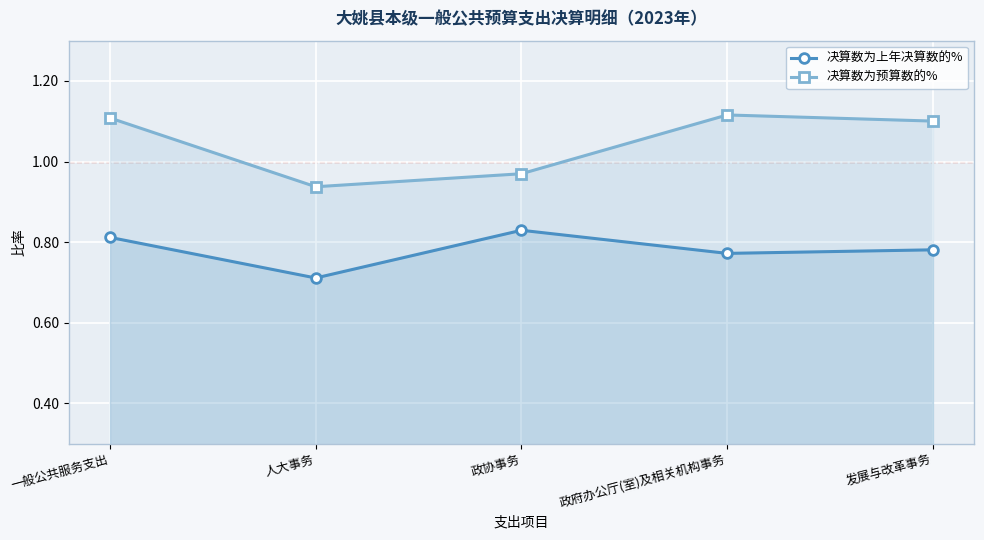

List the labels in order of 决算数为上年决算数的% value, smallest first.

人大事务, 政府办公厅(室)及相关机构事务, 发展与改革事务, 一般公共服务支出, 政协事务